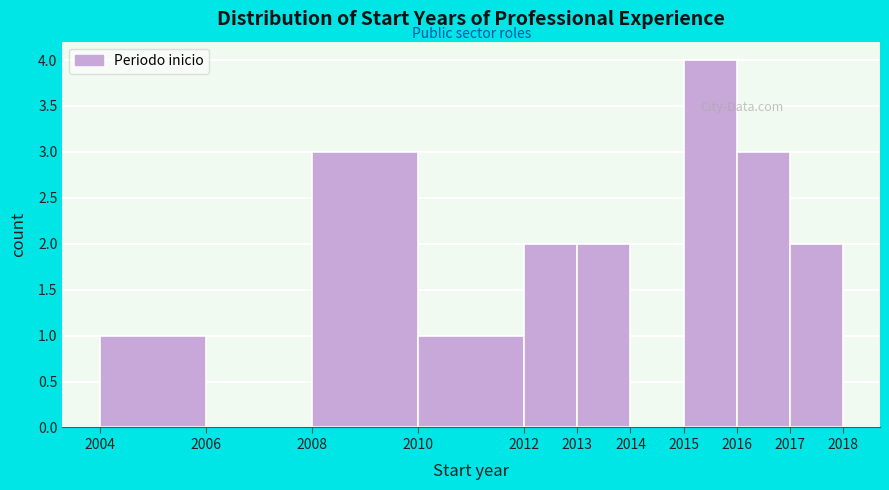

Reading left to right, transcribe this chart: for each bar, give the range it covers on the x-axis and its height. The values are not printed on the chart, so give them approximately, as read against the axis.

2004 to 2006: 1
2006 to 2008: 0
2008 to 2010: 3
2010 to 2012: 1
2012 to 2013: 2
2013 to 2014: 2
2014 to 2015: 0
2015 to 2016: 4
2016 to 2017: 3
2017 to 2018: 2